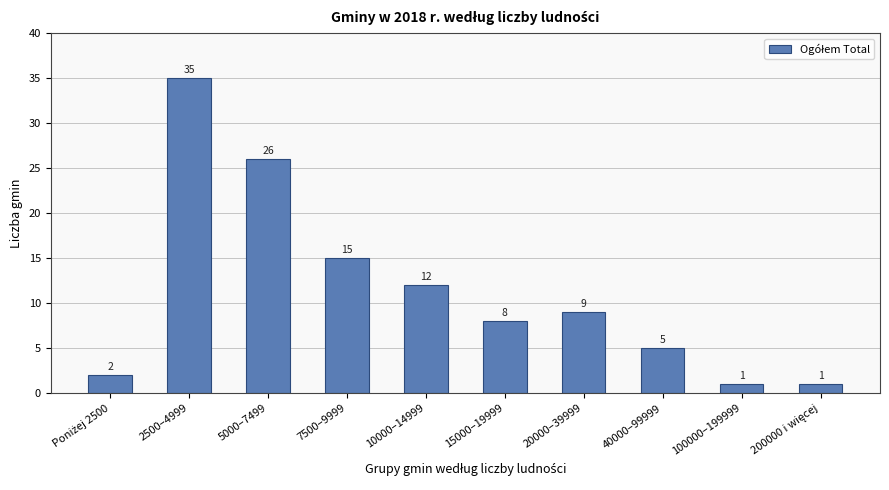

What is the value of the 1st bar from the left?

2